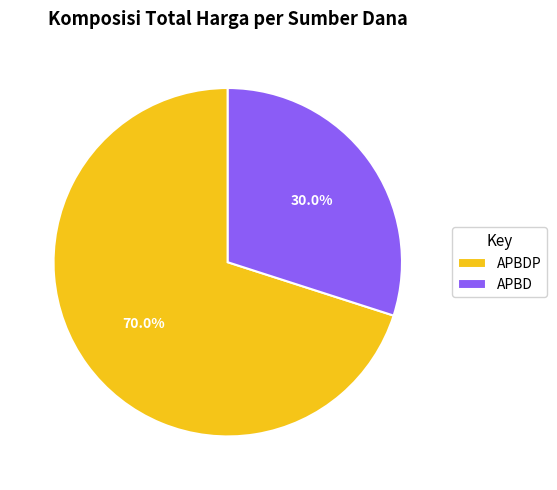

Is APBD the majority of the pie?

No